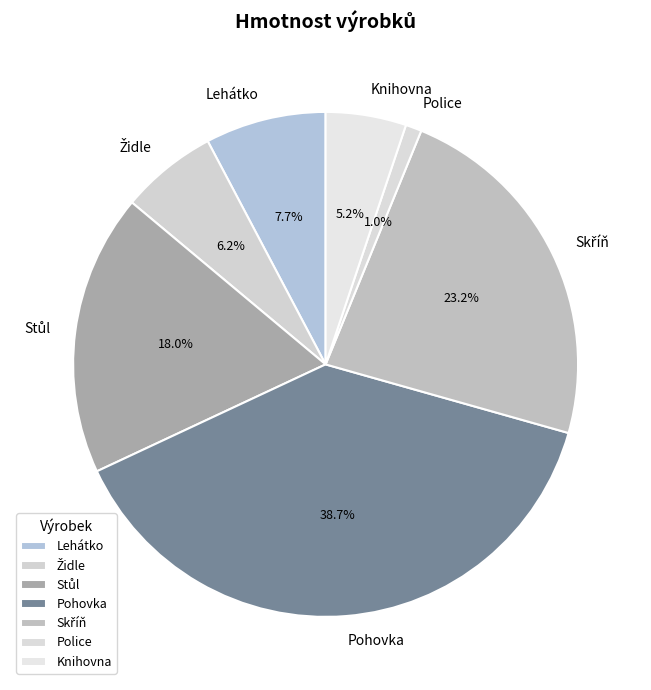

What percentage is the Lehátko slice, to the nearest percent?

8%